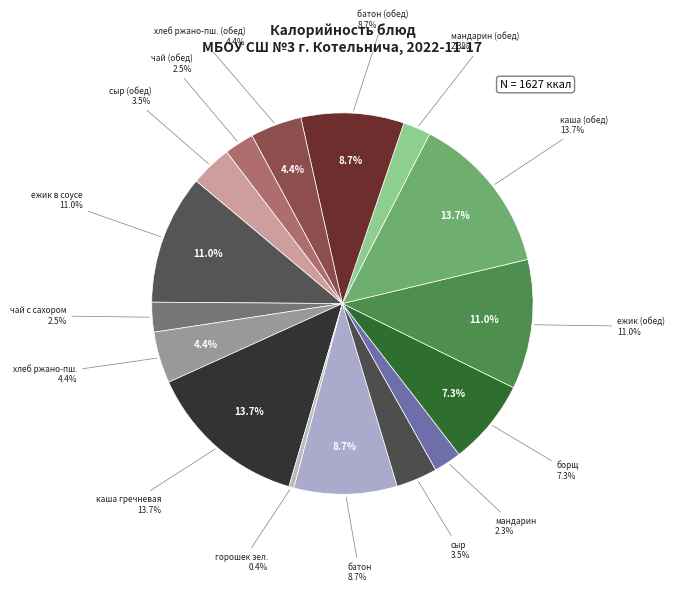

What percentage is the мандарин (Обед) slice, to the nearest percent?

2%